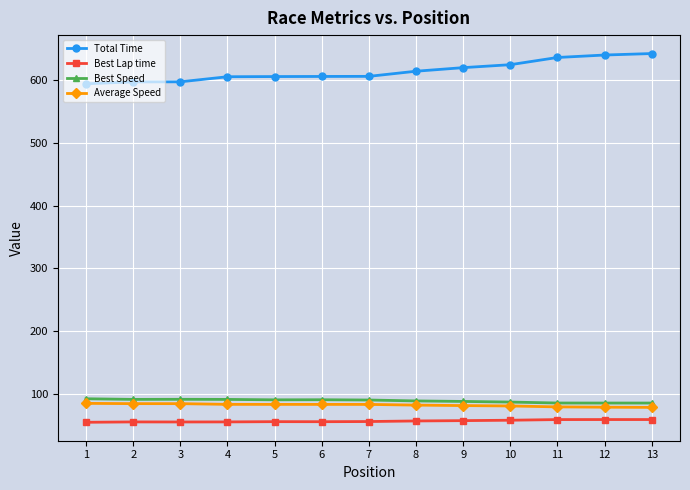

What are all the series names shown in the legend?

Total Time, Best Lap time, Best Speed, Average Speed